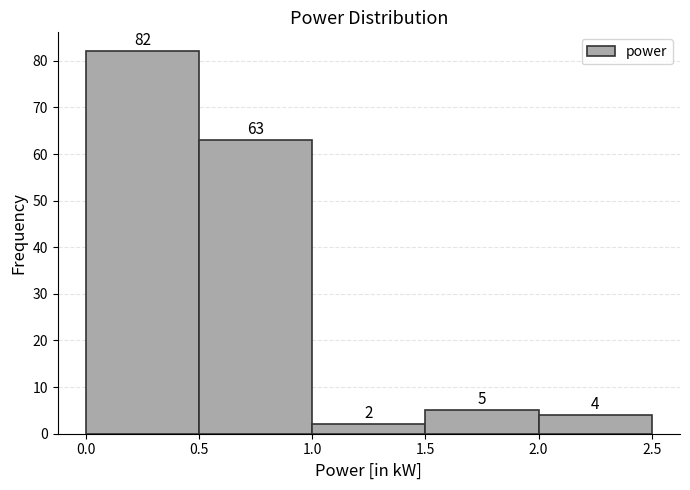

Which range on the x-axis has the tallest bar?

0.0 to 0.5